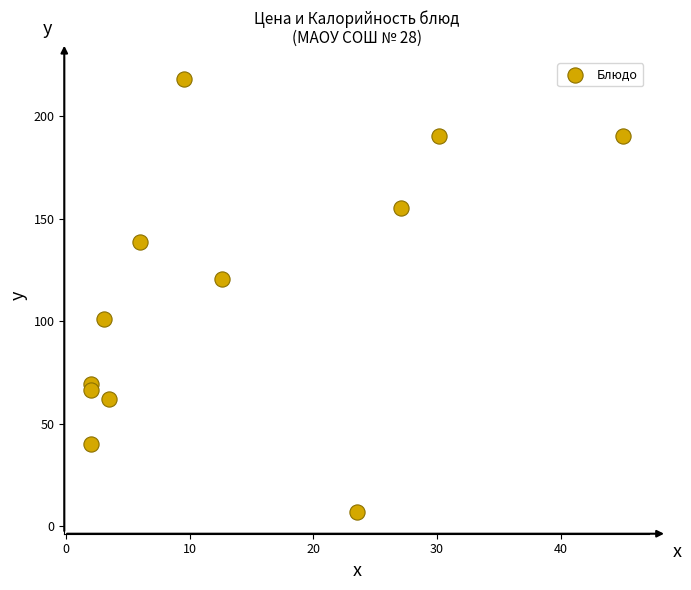

What Y value in the scatter plot is closest to 112?

120.5